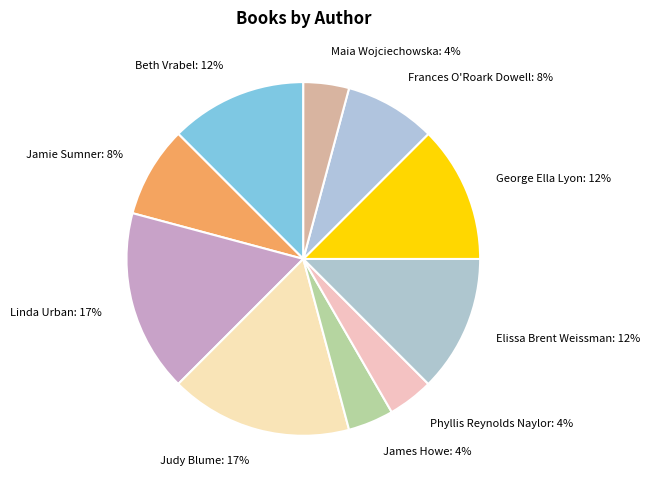

Which has a higher value, George Ella Lyon or Phyllis Reynolds Naylor?

George Ella Lyon